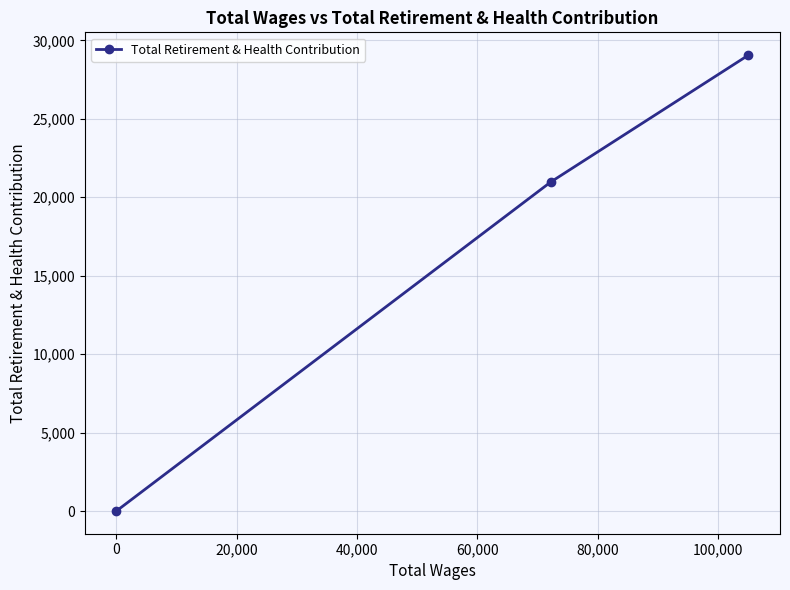

What is the greatest value displayed?

29059